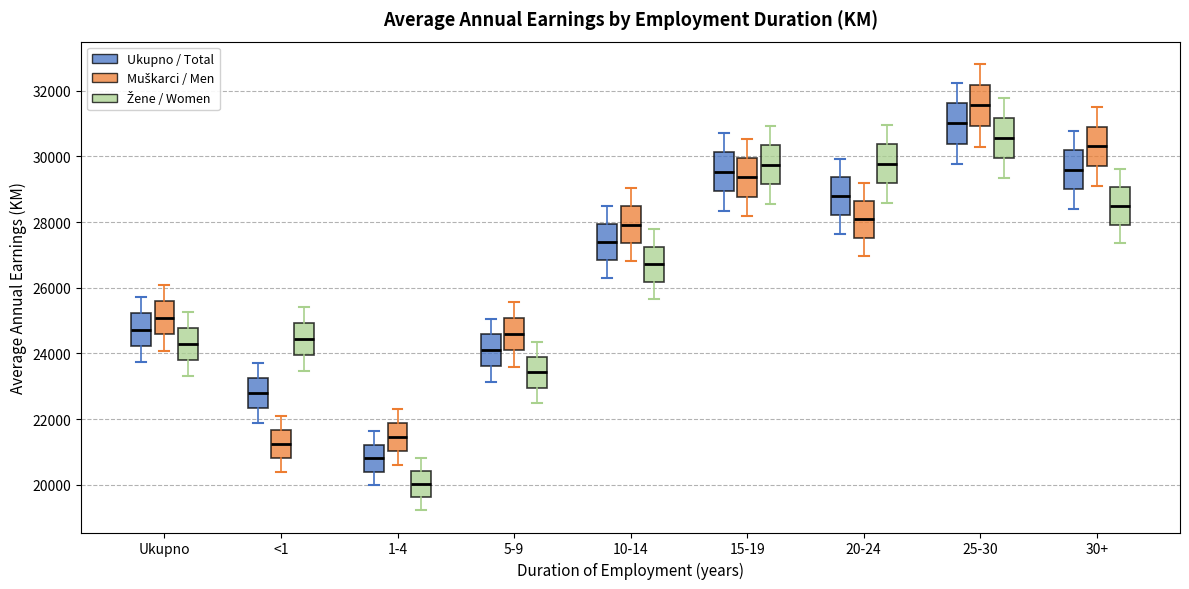

Reading left to right, transcribe this box plot: for each box, give where its median line is, the range the box spans, and where its two whiskers end, as read against the y-axis. The values are not printed on the chart, so give them approximately, as read against the axis.

Ukupno (Ukupno / Total): median 24800, box 24200 to 25200, whiskers 23800 to 25800
Ukupno (Muškarci / Men): median 25000, box 24600 to 25600, whiskers 24000 to 26000
Ukupno (Žene / Women): median 24200, box 23800 to 24800, whiskers 23400 to 25200
<1 (Ukupno / Total): median 22800, box 22400 to 23200, whiskers 21800 to 23600
<1 (Muškarci / Men): median 21200, box 20800 to 21600, whiskers 20400 to 22000
<1 (Žene / Women): median 24400, box 24000 to 25000, whiskers 23400 to 25400
1-4 (Ukupno / Total): median 20800, box 20400 to 21200, whiskers 20000 to 21600
1-4 (Muškarci / Men): median 21400, box 21000 to 21800, whiskers 20600 to 22400
1-4 (Žene / Women): median 20000, box 19600 to 20400, whiskers 19200 to 20800
5-9 (Ukupno / Total): median 24000, box 23600 to 24600, whiskers 23200 to 25000
5-9 (Muškarci / Men): median 24600, box 24000 to 25000, whiskers 23600 to 25600
5-9 (Žene / Women): median 23400, box 23000 to 23800, whiskers 22400 to 24400
10-14 (Ukupno / Total): median 27400, box 26800 to 28000, whiskers 26200 to 28400
10-14 (Muškarci / Men): median 28000, box 27400 to 28400, whiskers 26800 to 29000
10-14 (Žene / Women): median 26800, box 26200 to 27200, whiskers 25600 to 27800
15-19 (Ukupno / Total): median 29600, box 29000 to 30200, whiskers 28400 to 30800
15-19 (Muškarci / Men): median 29400, box 28800 to 30000, whiskers 28200 to 30600
15-19 (Žene / Women): median 29800, box 29200 to 30400, whiskers 28600 to 31000
20-24 (Ukupno / Total): median 28800, box 28200 to 29400, whiskers 27600 to 30000
20-24 (Muškarci / Men): median 28000, box 27600 to 28600, whiskers 27000 to 29200
20-24 (Žene / Women): median 29800, box 29200 to 30400, whiskers 28600 to 31000
25-30 (Ukupno / Total): median 31000, box 30400 to 31600, whiskers 29800 to 32200
25-30 (Muškarci / Men): median 31600, box 31000 to 32200, whiskers 30200 to 32800
25-30 (Žene / Women): median 30600, box 30000 to 31200, whiskers 29400 to 31800
30+ (Ukupno / Total): median 29600, box 29000 to 30200, whiskers 28400 to 30800
30+ (Muškarci / Men): median 30400, box 29600 to 31000, whiskers 29000 to 31600
30+ (Žene / Women): median 28400, box 28000 to 29000, whiskers 27400 to 29600